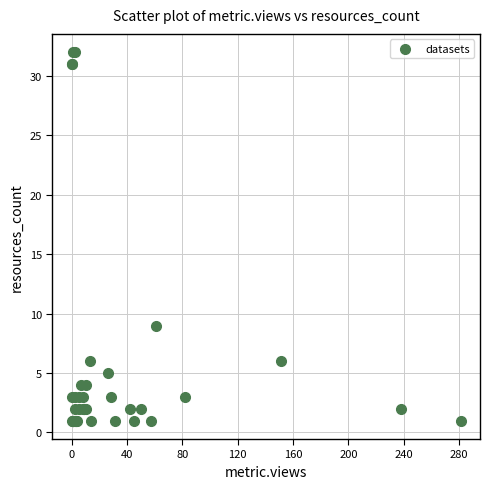

What Y value in the scatter plot is closest to 16?

9